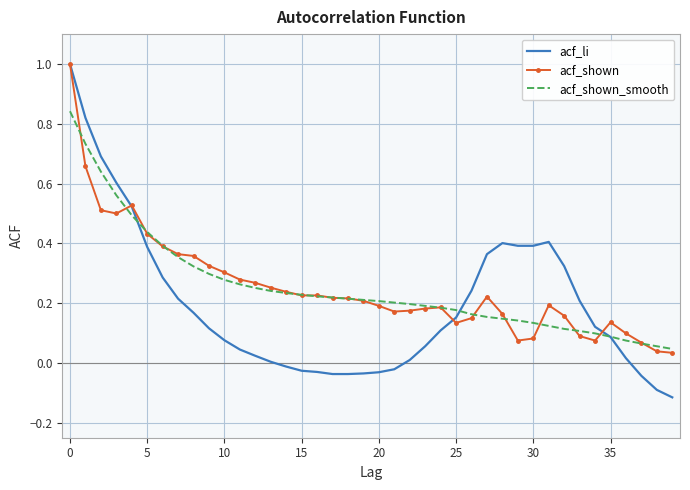

Which series has the largest range (max minus min)?

acf_li